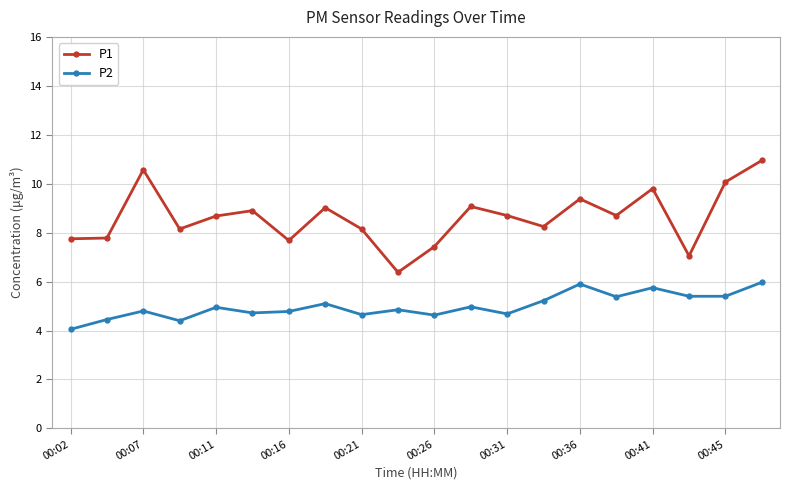

What is the lowest value of the P1 series?

6.4